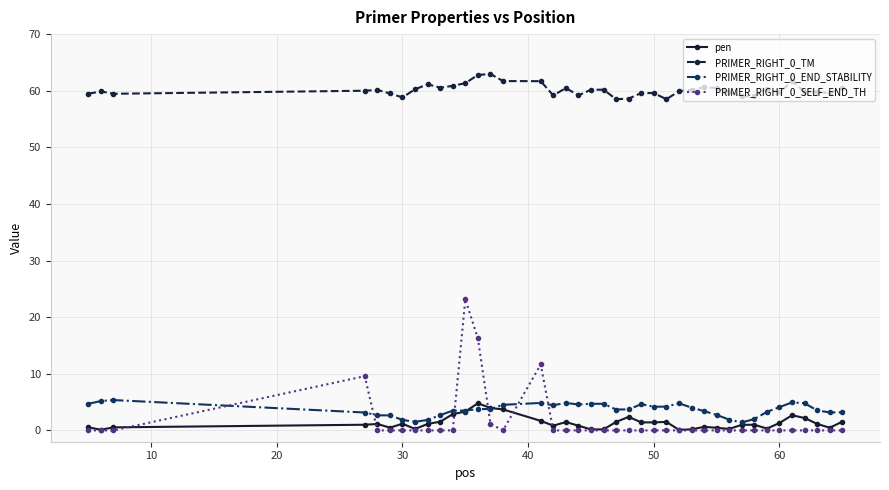

Count the number of categories in the chart.

40